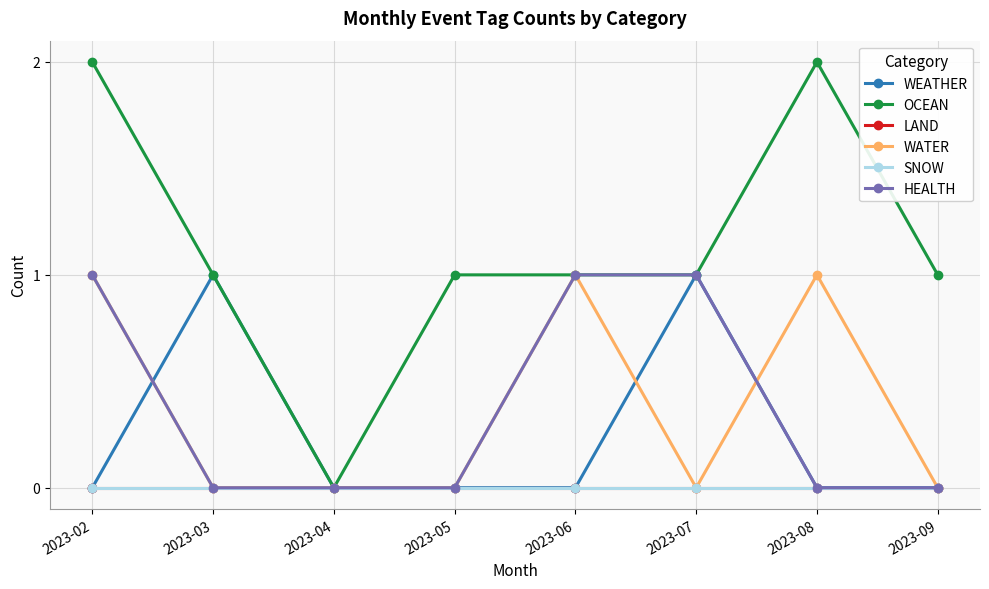

Does the chart have visible grid lines?

Yes